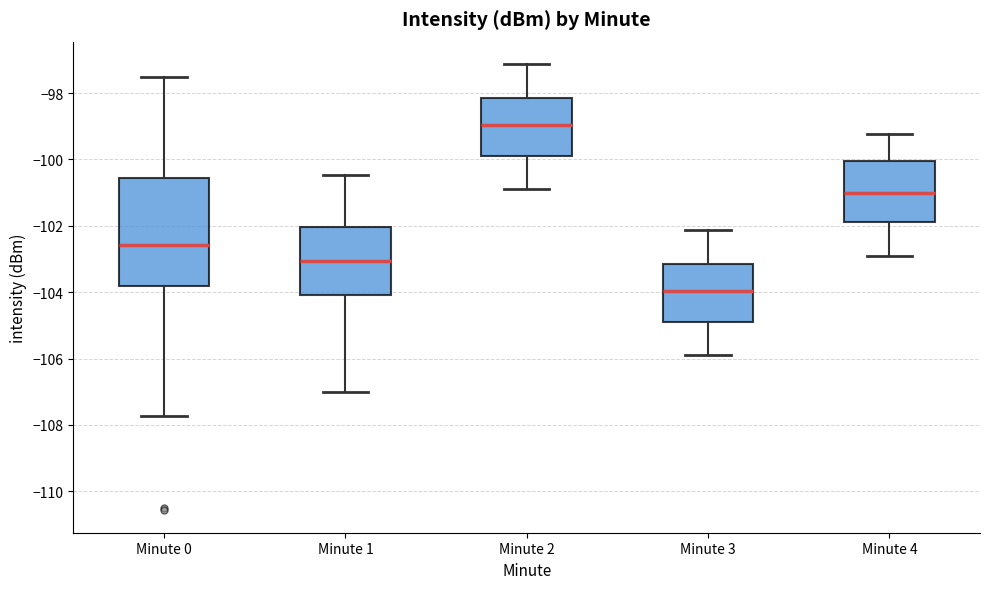

Reading left to right, transcribe this box plot: for each box, give where its median line is, the range the box spans, and where its two whiskers end, as read against the y-axis. The values are not printed on the chart, so give them approximately, as read against the axis.

Minute 0: median -102.6, box -103.8 to -100.6, whiskers -107.8 to -97.6
Minute 1: median -103.0, box -104.0 to -102.0, whiskers -107.0 to -100.4
Minute 2: median -99.0, box -99.8 to -98.2, whiskers -101.0 to -97.2
Minute 3: median -104.0, box -104.8 to -103.2, whiskers -106.0 to -102.2
Minute 4: median -101.0, box -101.8 to -100.0, whiskers -103.0 to -99.2